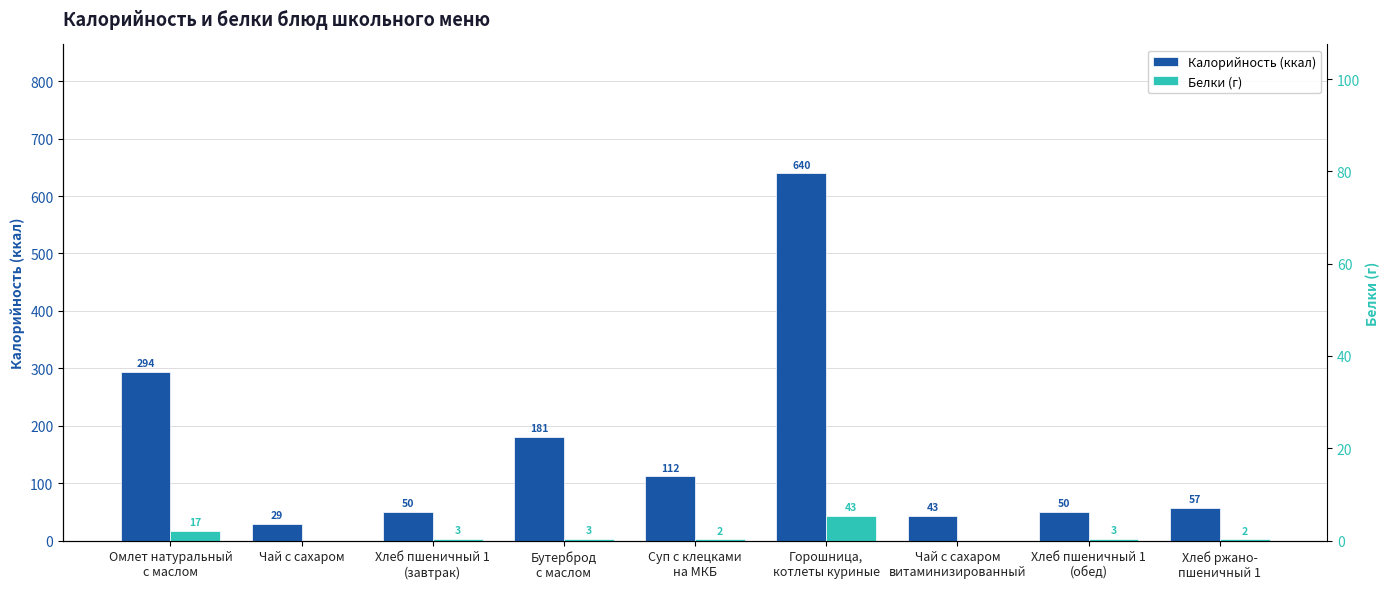

At Чай с сахаром, list the series in order from smallest to largest.

Белки (г), Калорийность (ккал)